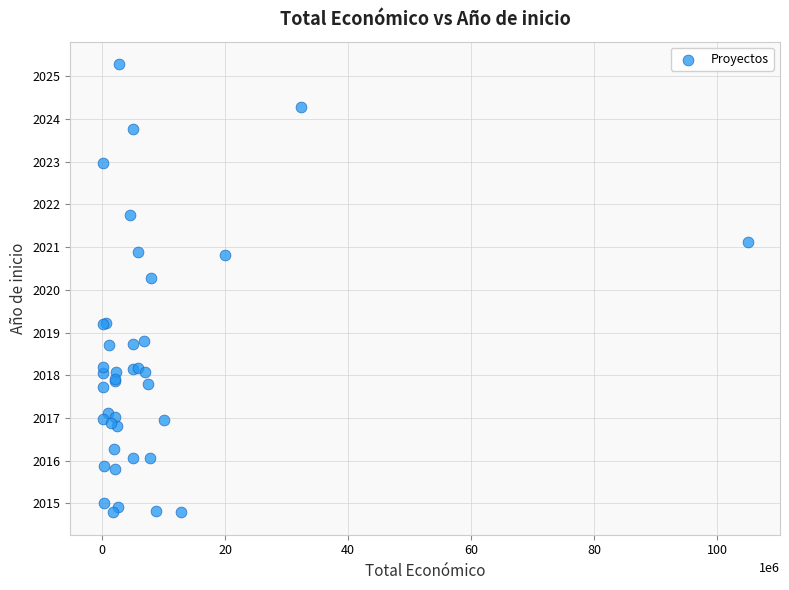

What Y value in the scatter plot is closest to 2020?

2020.3